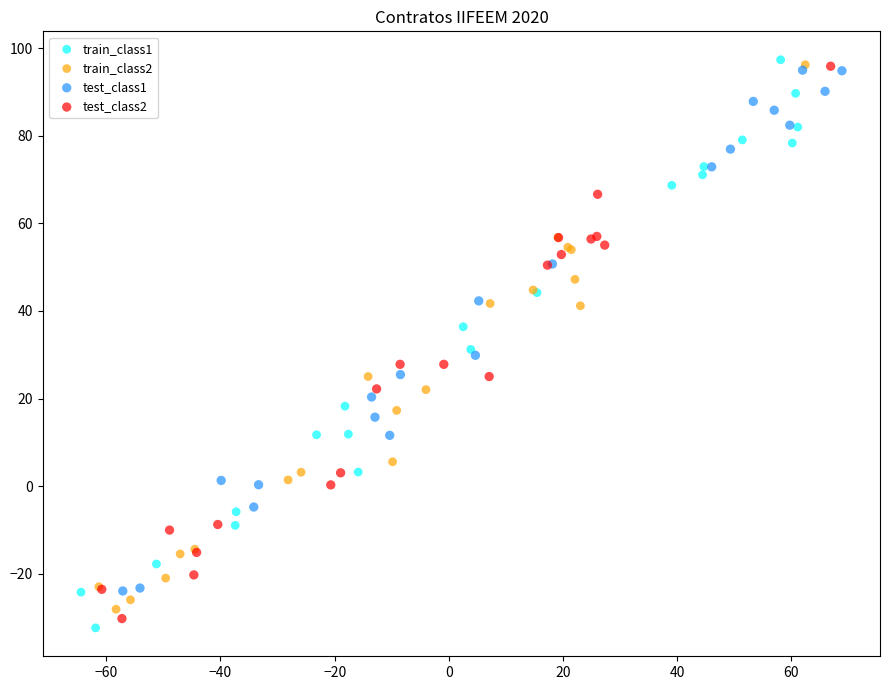

What are all the series names shown in the legend?

train_class1, train_class2, test_class1, test_class2